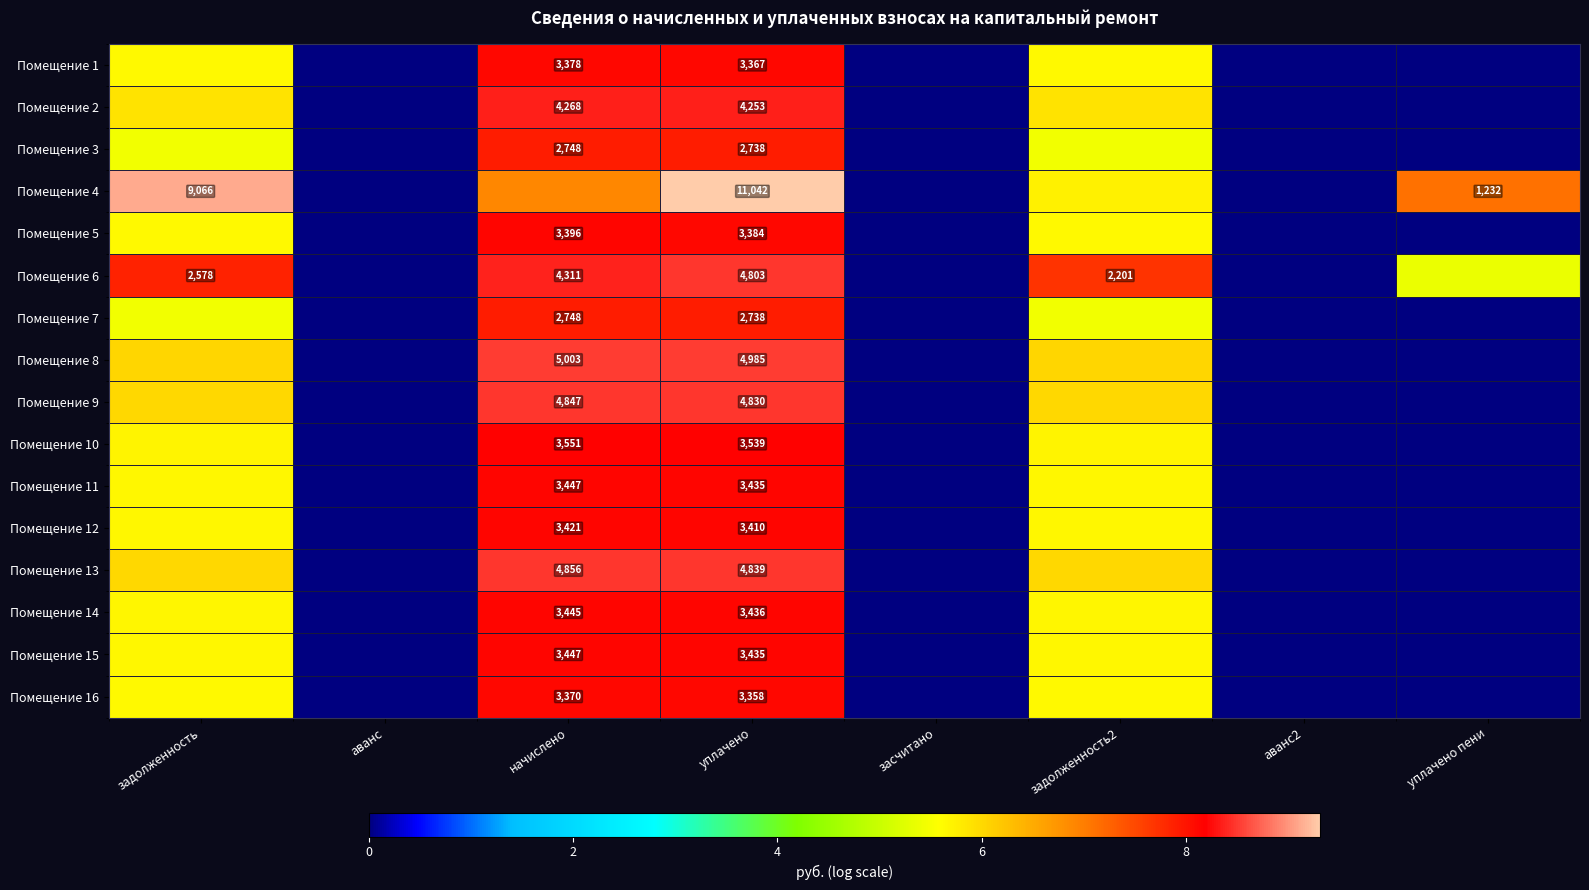

Rank the categories by Помещение 5 value from highest to lowest.

начислено, уплачено, задолженность, задолженность2, аванс, засчитано, аванс2, уплачено пени